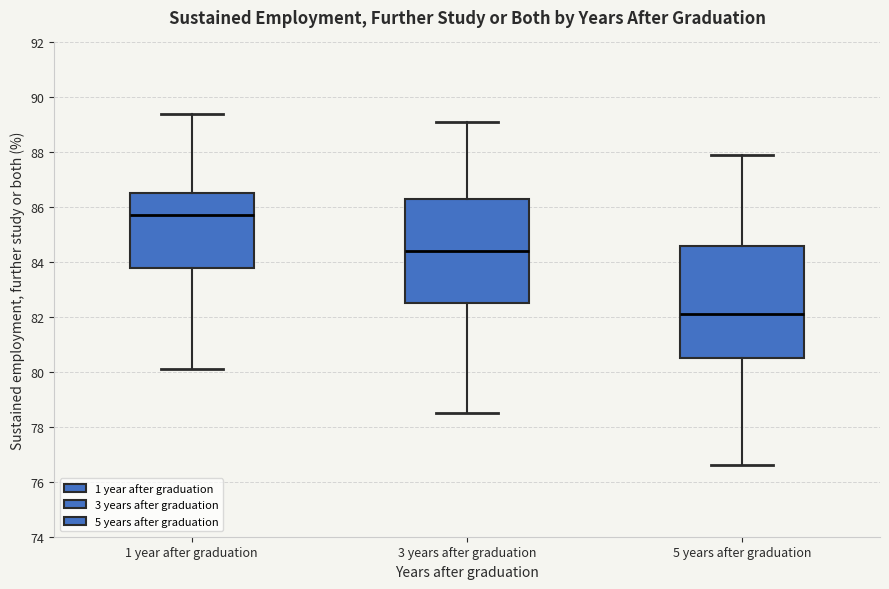

Where does the upper whisker of the box for 3 years after graduation end on the y-axis? The values are not printed on the chart, so give them approximately, as read against the axis.

89.2